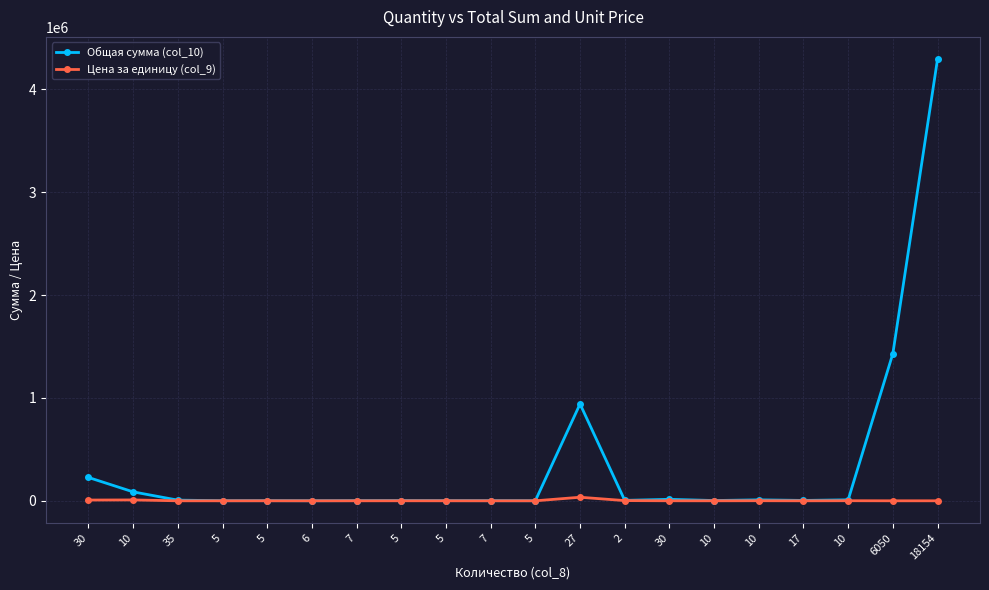

List the series in order of their overall mean, highest first.

Общая сумма (col_10), Цена за единицу (col_9)